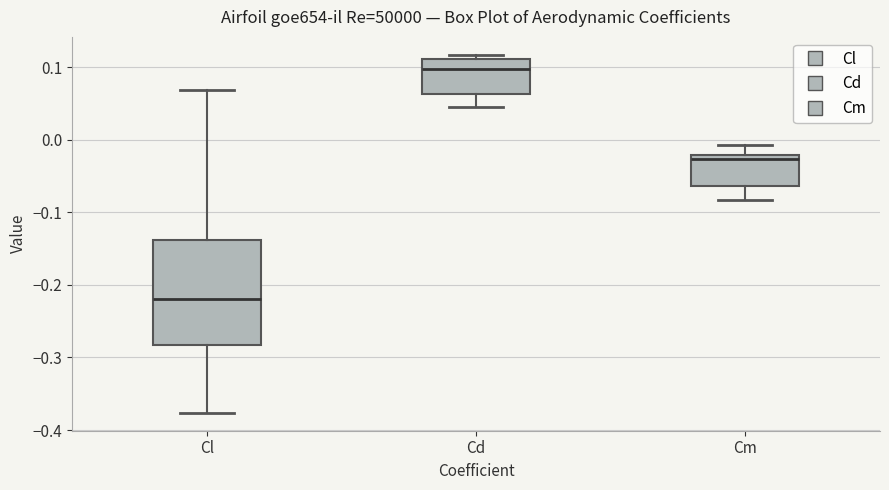

Reading left to right, transcribe this box plot: for each box, give where its median line is, the range the box spans, and where its two whiskers end, as read against the y-axis. The values are not printed on the chart, so give them approximately, as read against the axis.

Cl: median -0.22, box -0.28 to -0.14, whiskers -0.38 to 0.07
Cd: median 0.10, box 0.06 to 0.11, whiskers 0.05 to 0.12
Cm: median -0.03, box -0.06 to -0.02, whiskers -0.08 to -0.01